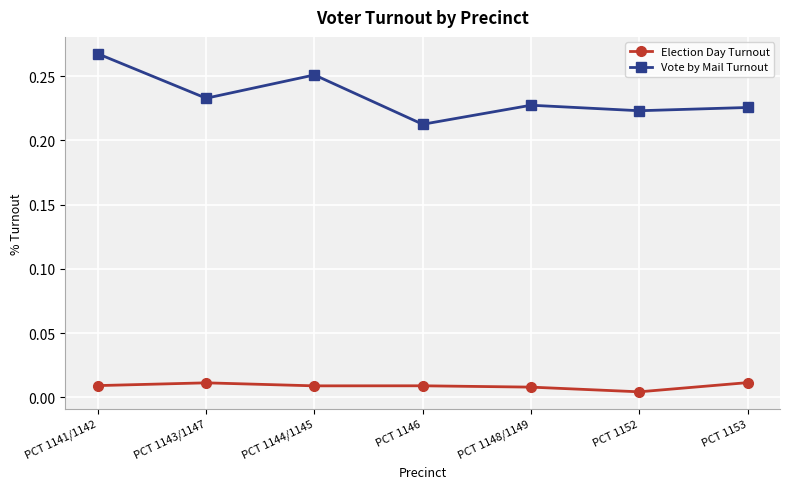

What is the sum of all Election Day Turnout values?

0.1